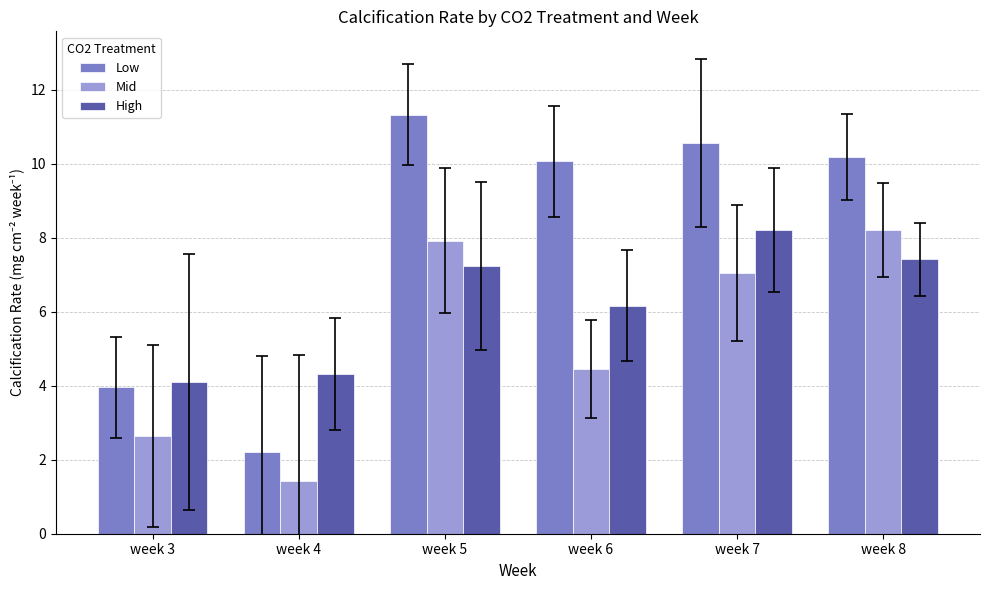

What is the difference between the highest and lowest values at week 6?

5.6